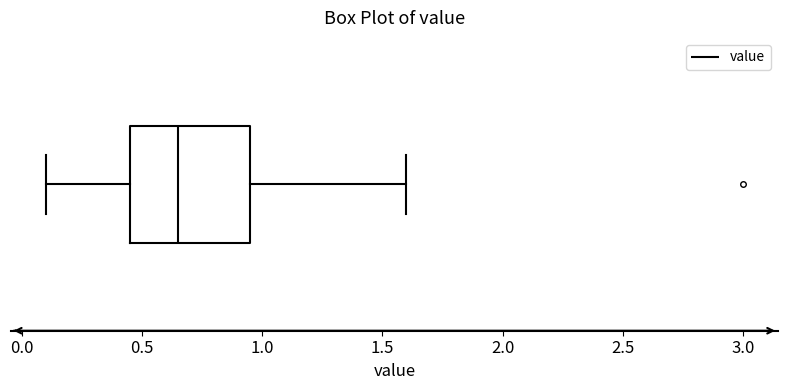

Where is the right edge of the box on the x-axis? The values are not printed on the chart, so give them approximately, as read against the axis.

0.95